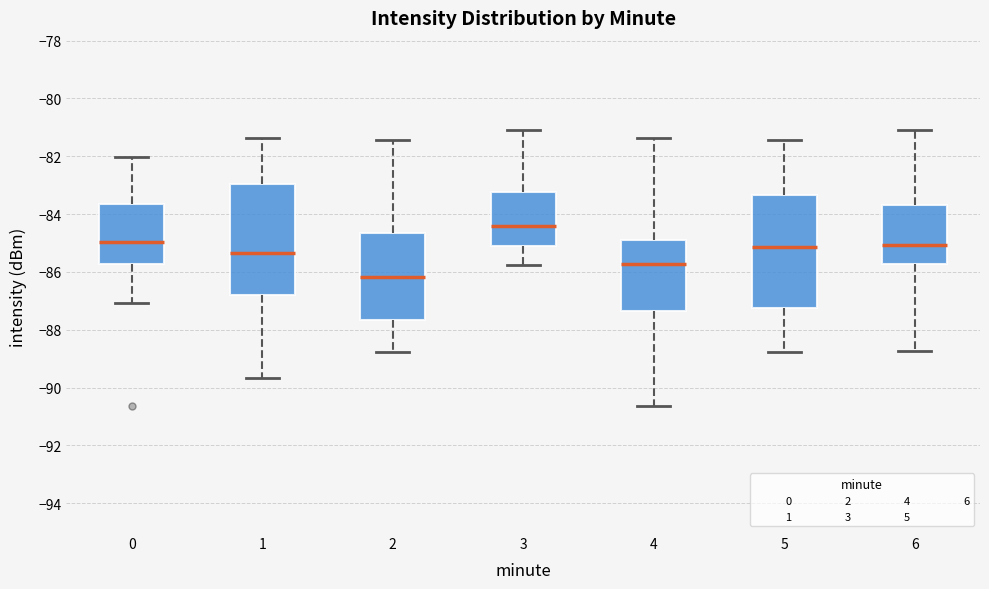

Reading left to right, transcribe this box plot: for each box, give where its median line is, the range the box spans, and where its two whiskers end, as read against the y-axis. The values are not printed on the chart, so give them approximately, as read against the axis.

0: median -85.0, box -85.8 to -83.6, whiskers -87.0 to -82.0
1: median -85.4, box -86.8 to -83.0, whiskers -89.6 to -81.4
2: median -86.2, box -87.6 to -84.6, whiskers -88.8 to -81.4
3: median -84.4, box -85.2 to -83.2, whiskers -85.8 to -81.0
4: median -85.8, box -87.4 to -84.8, whiskers -90.6 to -81.4
5: median -85.2, box -87.2 to -83.4, whiskers -88.8 to -81.4
6: median -85.0, box -85.8 to -83.6, whiskers -88.8 to -81.0